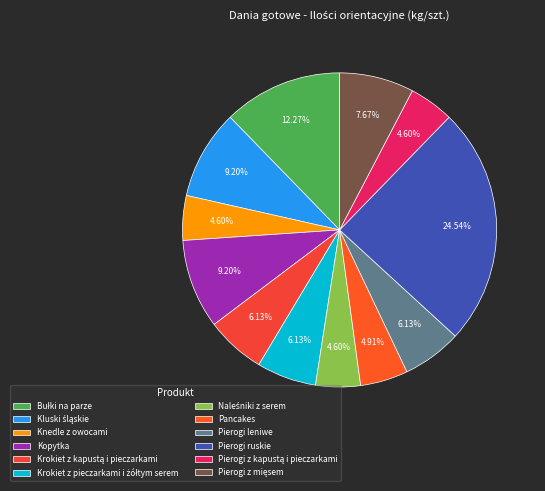

Does Knedle z owocami represent more than half of the total?

No